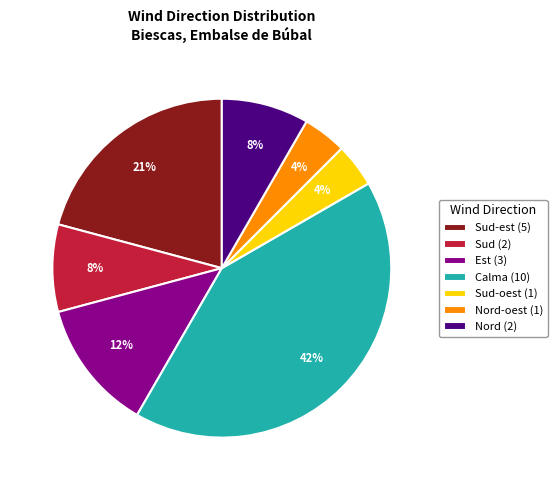

To the nearest percent, what is the combined percentage of Sud (2) and Calma (10)?

50%